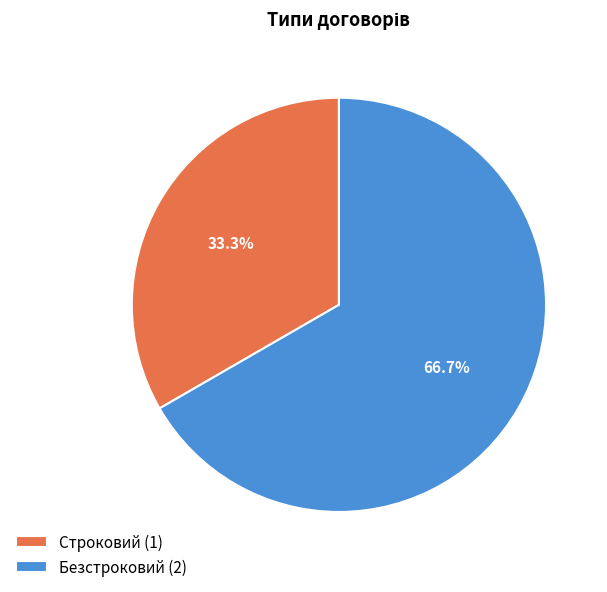

Does Безстроковий represent more than half of the total?

Yes